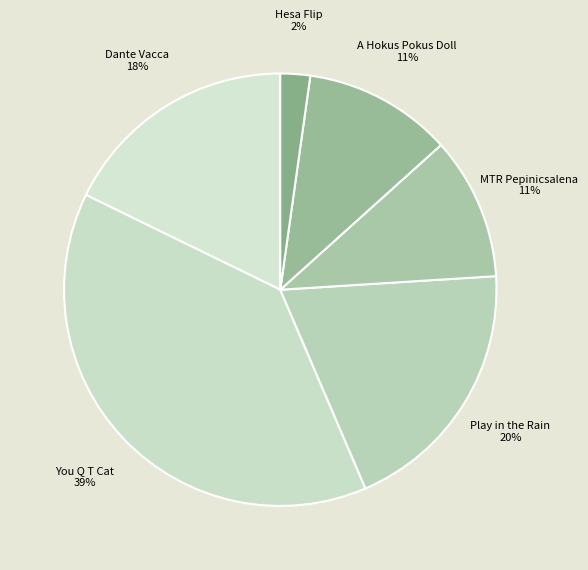

Does any single category account for the majority?

No